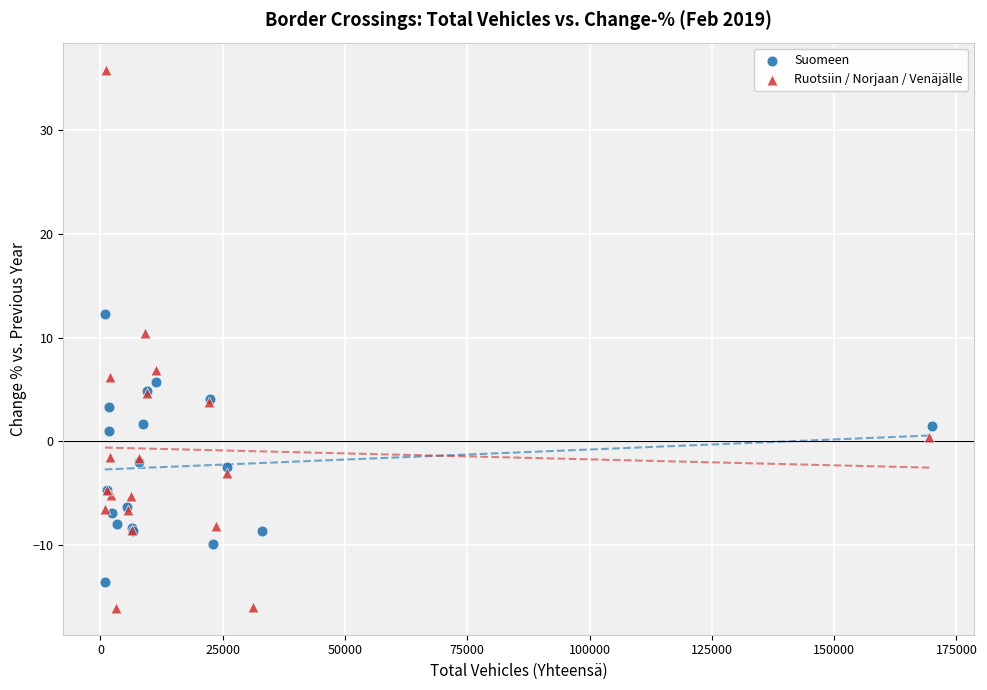

What are all the series names shown in the legend?

Suomeen, Ruotsiin / Norjaan / Venäjälle